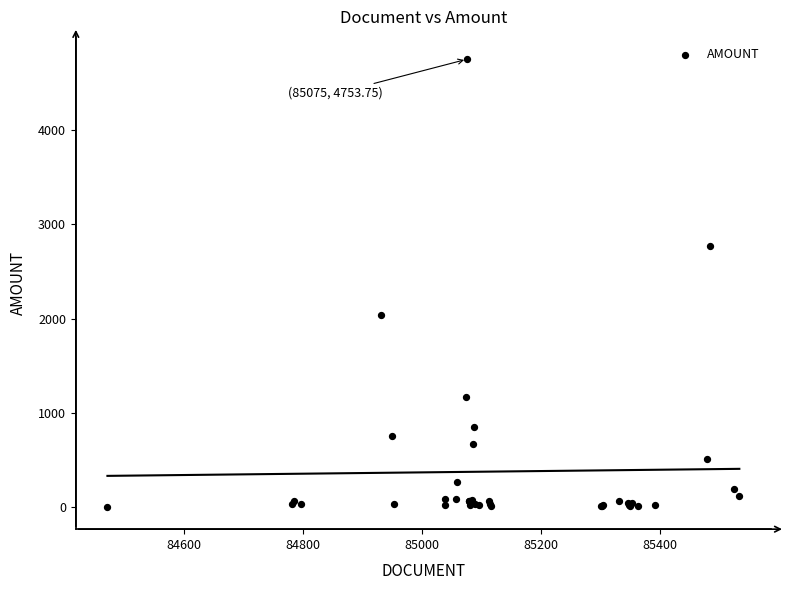

What Y value in the scatter plot is closest to 2377?

2038.4